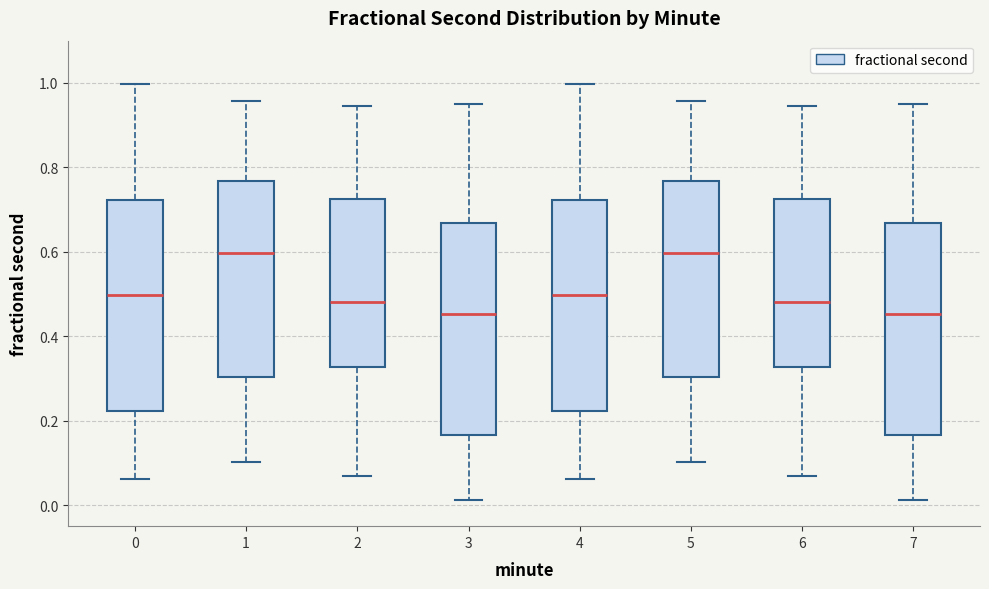

Reading left to right, transcribe this box plot: for each box, give where its median line is, the range the box spans, and where its two whiskers end, as read against the y-axis. The values are not printed on the chart, so give them approximately, as read against the axis.

0: median 0.50, box 0.22 to 0.72, whiskers 0.06 to 1.00
1: median 0.60, box 0.30 to 0.76, whiskers 0.10 to 0.96
2: median 0.48, box 0.32 to 0.72, whiskers 0.06 to 0.94
3: median 0.46, box 0.16 to 0.66, whiskers 0.02 to 0.94
4: median 0.50, box 0.22 to 0.72, whiskers 0.06 to 1.00
5: median 0.60, box 0.30 to 0.76, whiskers 0.10 to 0.96
6: median 0.48, box 0.32 to 0.72, whiskers 0.06 to 0.94
7: median 0.46, box 0.16 to 0.66, whiskers 0.02 to 0.94